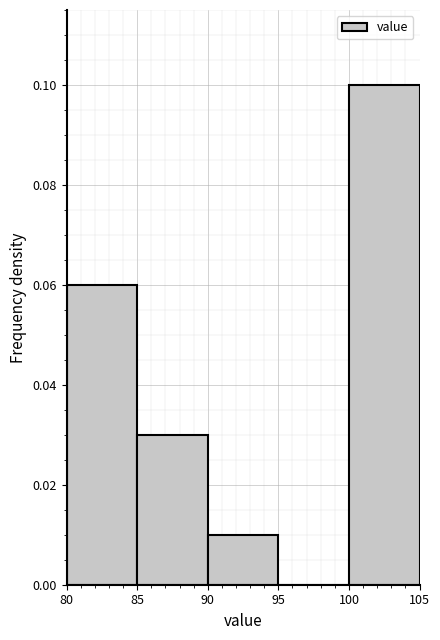

Reading left to right, transcribe this chart: for each bar, give the range it covers on the x-axis and its height. The values are not printed on the chart, so give them approximately, as read against the axis.

80 to 85: 0.06
85 to 90: 0.03
90 to 95: 0.01
95 to 100: 0
100 to 105: 0.10